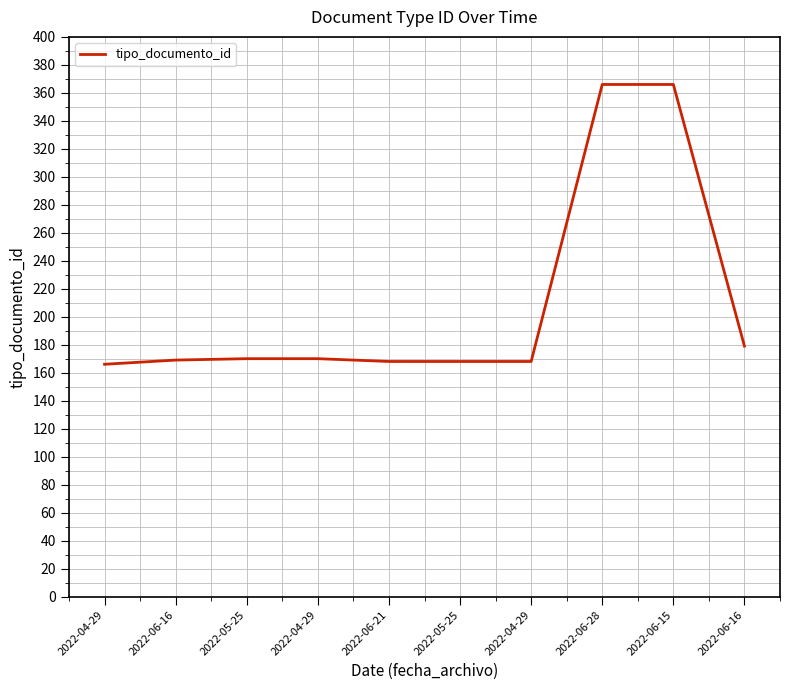

What is the label of the 6th point from the left?

2022-05-25